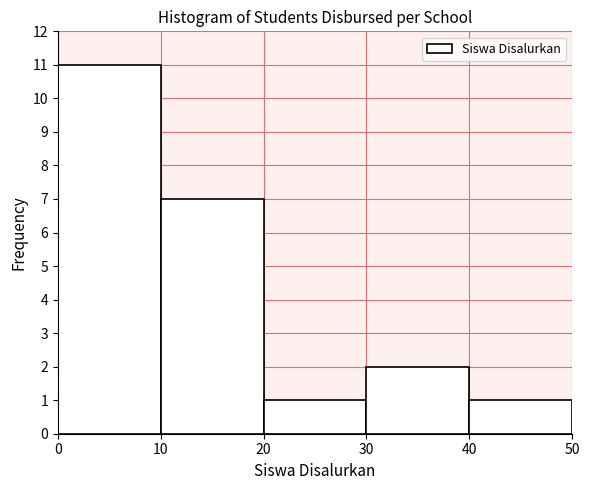

Over which range of the x-axis is the bar tallest?

0 to 10